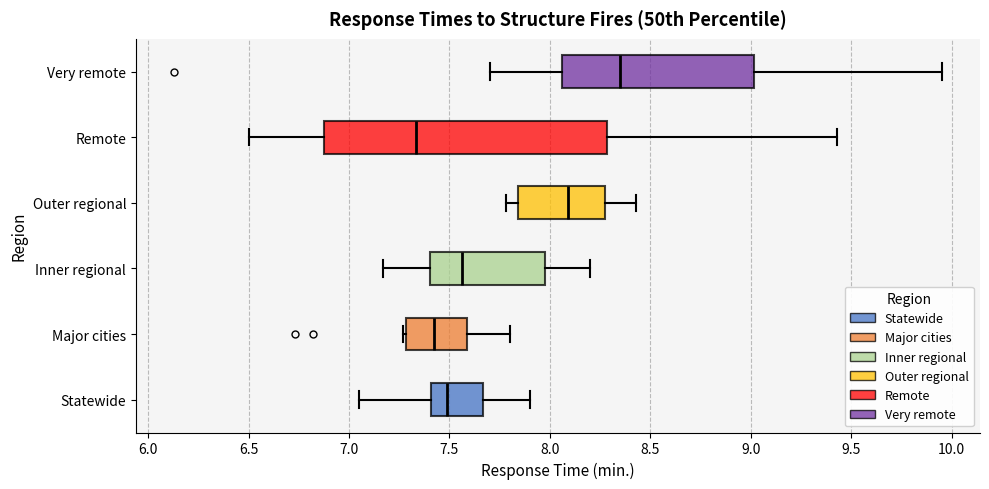

Where is the right edge of the box for Statewide on the x-axis? The values are not printed on the chart, so give them approximately, as read against the axis.

7.65